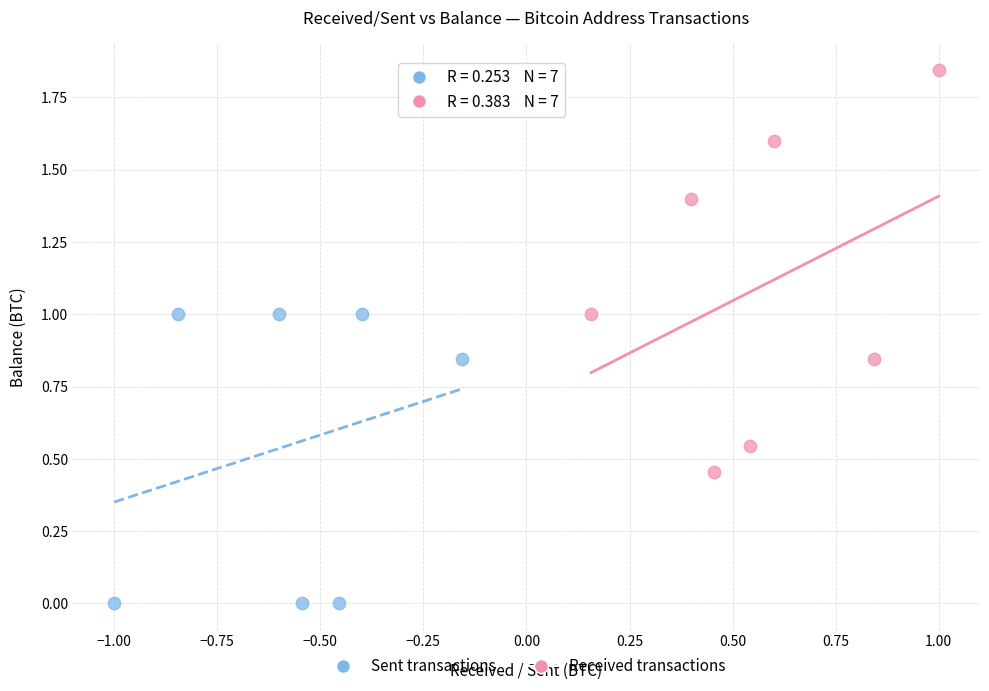

Which series has the widest spread of Y values?

Received transactions